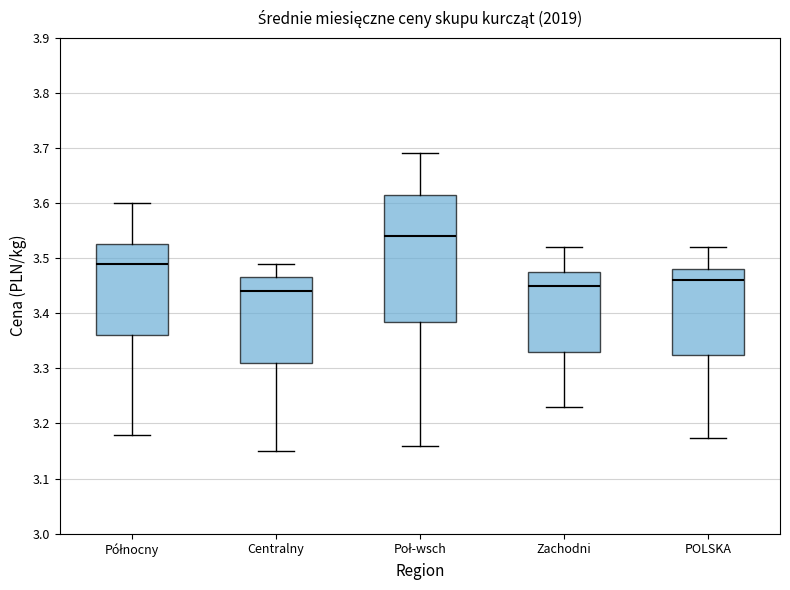

Comparing the boxes themselves (not the whiskers), which one is the tallest?

Poł-wsch